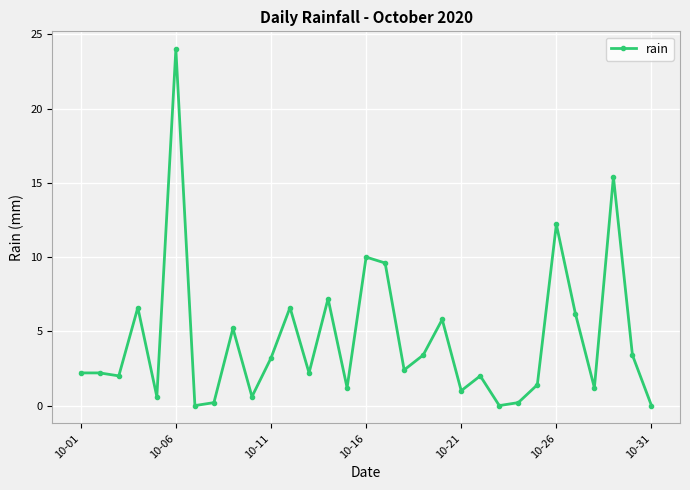

True or false: the data has more than 1 interior local peaks.

True